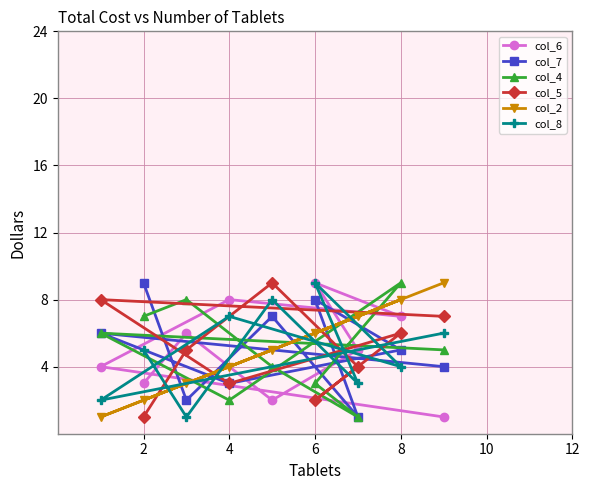

Is it true that col_7 equals 3 at 4?

True